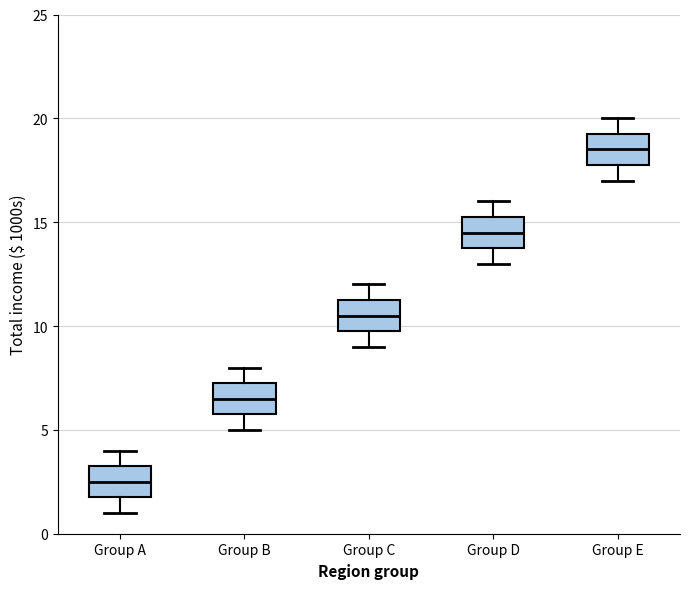

Which box has the lowest median line?

Group A